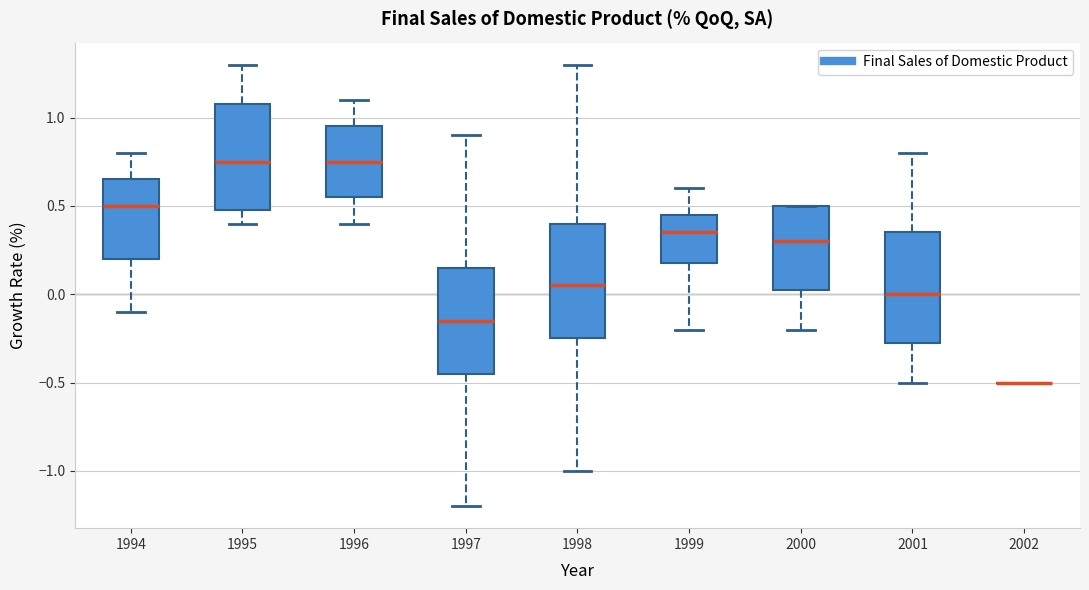

Reading left to right, transcribe this box plot: for each box, give where its median line is, the range the box spans, and where its two whiskers end, as read against the y-axis. The values are not printed on the chart, so give them approximately, as read against the axis.

1994: median 0.50, box 0.20 to 0.65, whiskers -0.10 to 0.80
1995: median 0.75, box 0.50 to 1.10, whiskers 0.40 to 1.30
1996: median 0.75, box 0.55 to 0.95, whiskers 0.40 to 1.10
1997: median -0.15, box -0.45 to 0.15, whiskers -1.20 to 0.90
1998: median 0.05, box -0.25 to 0.40, whiskers -1.00 to 1.30
1999: median 0.35, box 0.20 to 0.45, whiskers -0.20 to 0.60
2000: median 0.30, box 0.05 to 0.50, whiskers -0.20 to 0.50
2001: median 0.00, box -0.25 to 0.35, whiskers -0.50 to 0.80
2002: box collapsed to a line at -0.50, whiskers -0.50 to -0.50